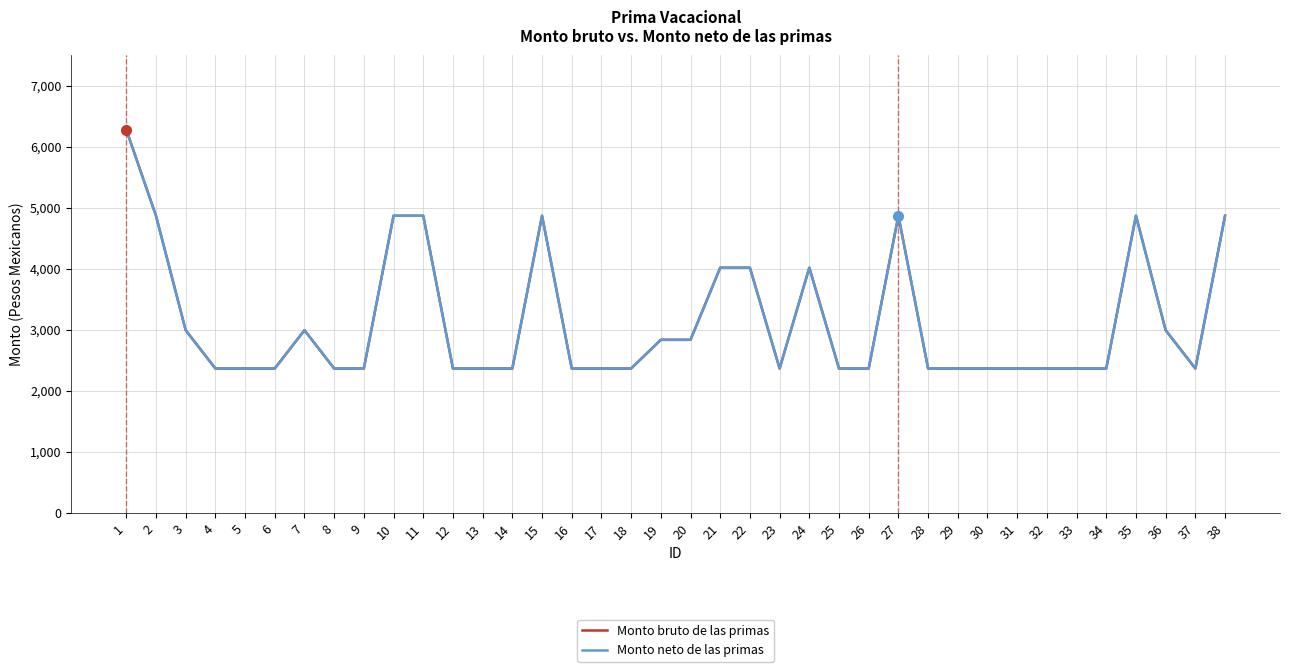

How many interior local peaks does the Monto neto de las primas series have?

5